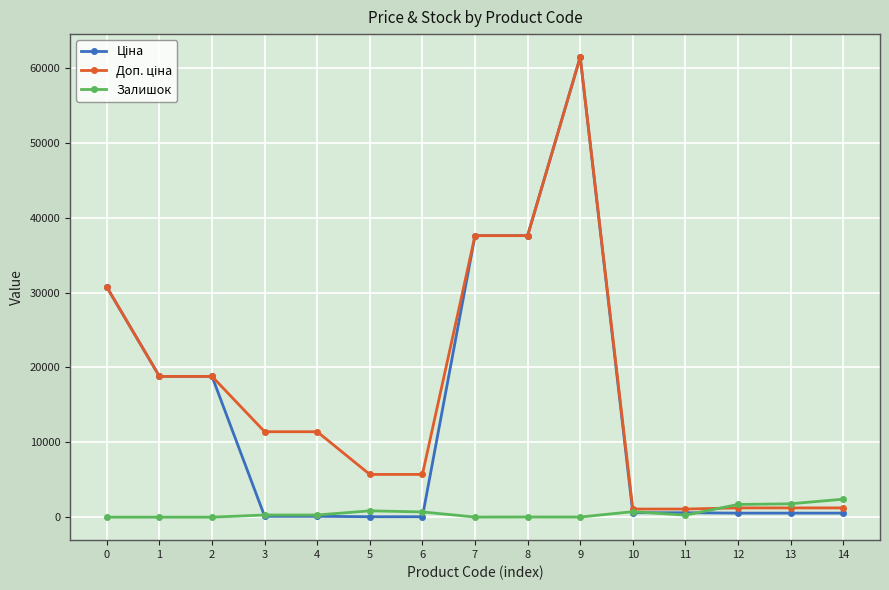

At which category is the sum across all series the highest?

9